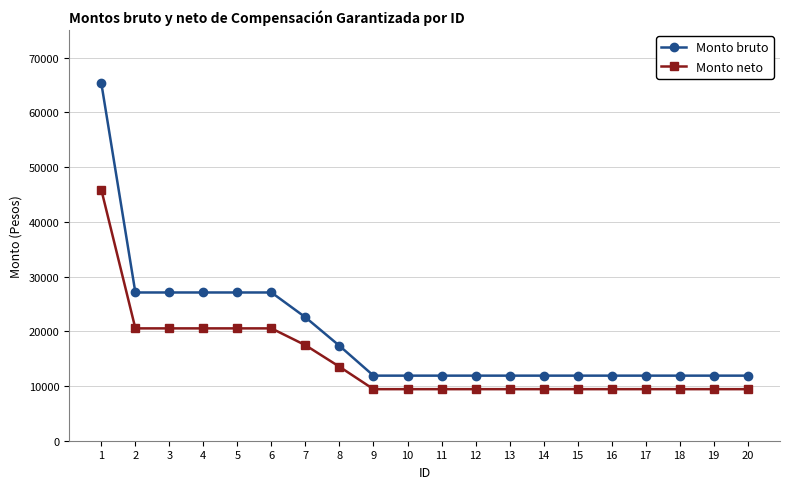

What is the spread (max minus min) of values at 3?

6559.1